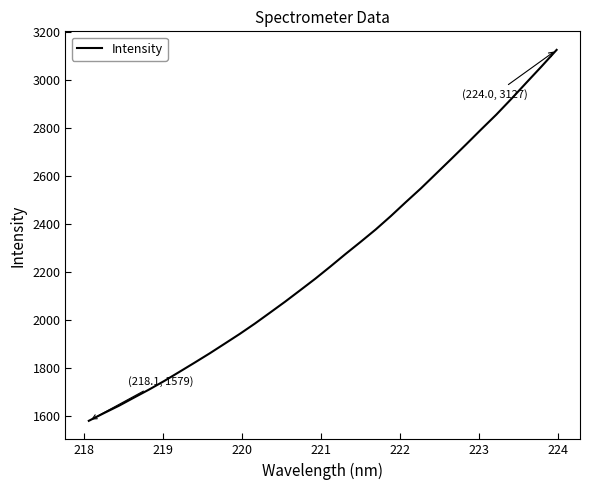

What is the smallest value displayed?

1579.1